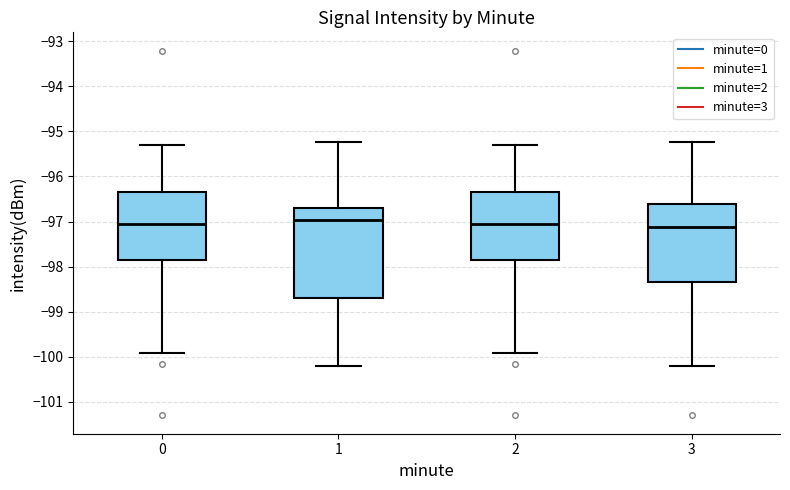

Where is the lower edge of the box at x = 1 on the y-axis? The values are not printed on the chart, so give them approximately, as read against the axis.

-98.7